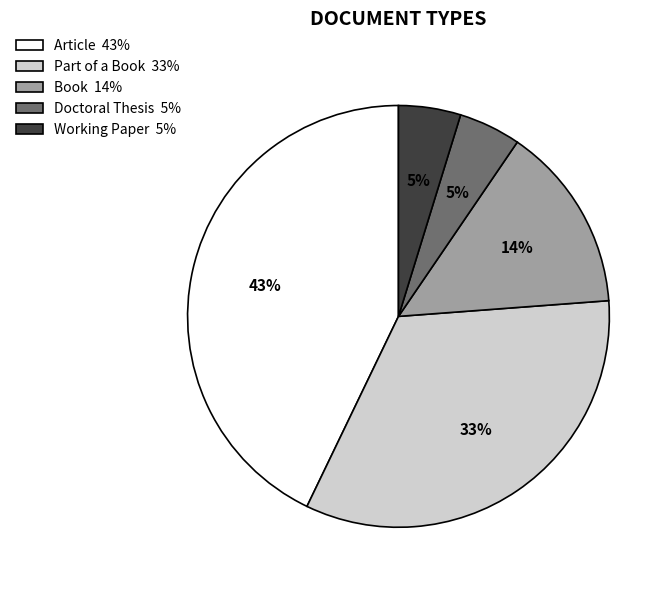

Is it true that Part of a Book is 46% of the pie?

False